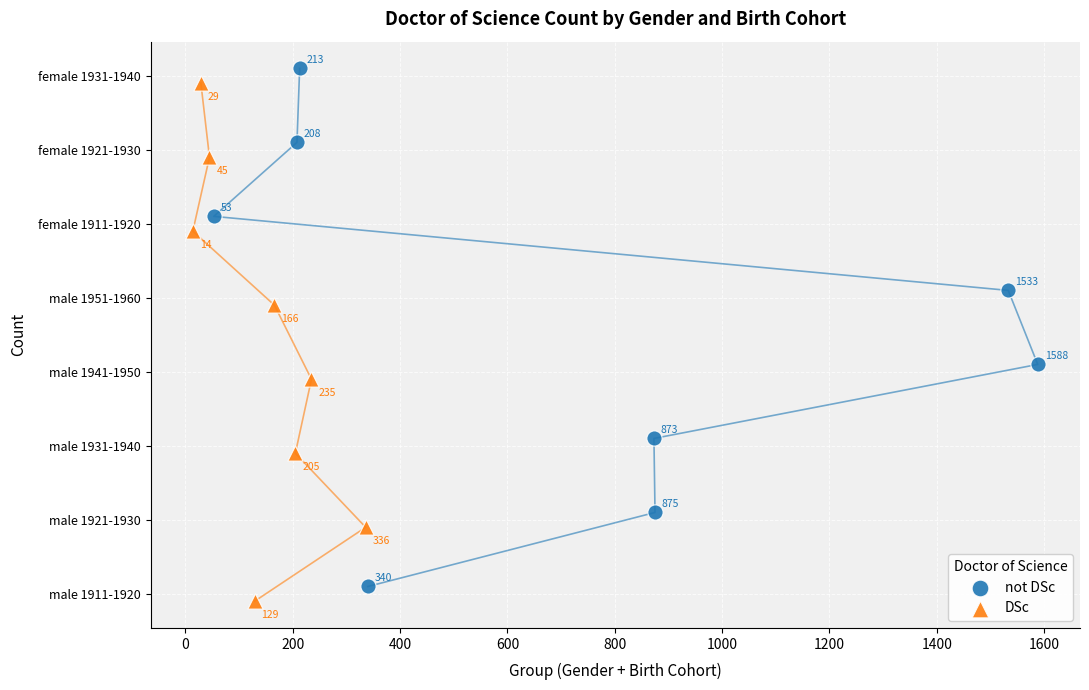

What are all the series names shown in the legend?

not DSc, DSc